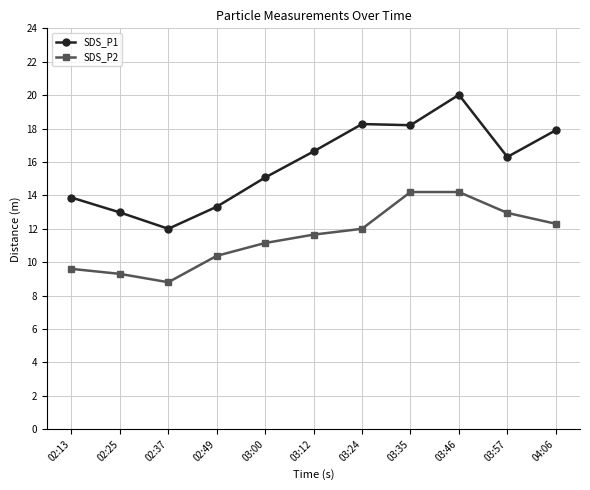

At 04:06, list the series in order from largest to smallest.

SDS_P1, SDS_P2